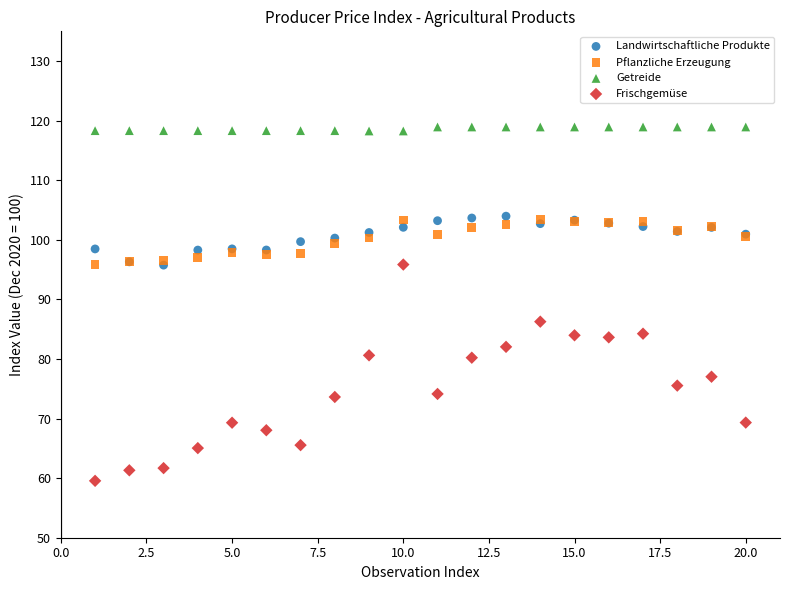

Which series reaches the minimum Y coordinate?

Frischgemüse